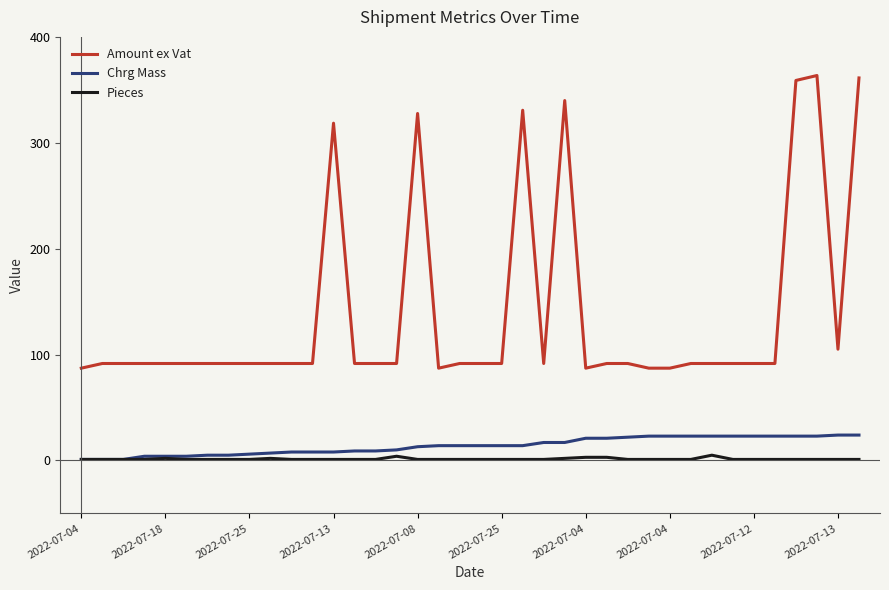

List the series in order of their peak value, highest first.

Amount ex Vat, Chrg Mass, Pieces